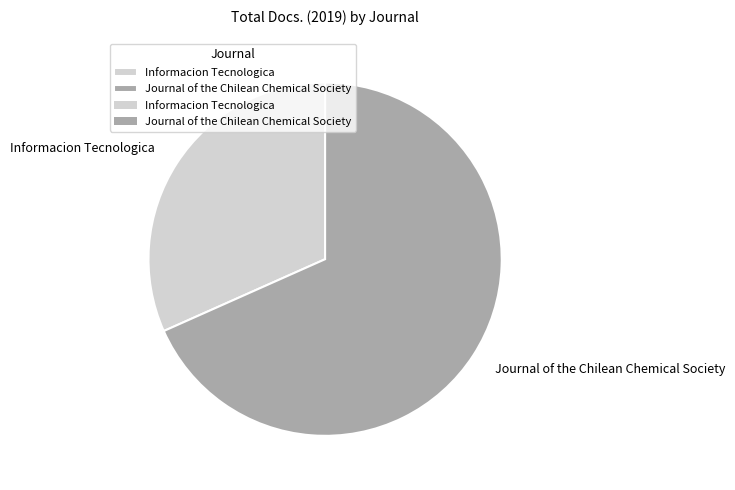

What is the largest slice in the pie chart?

Journal of the Chilean Chemical Society